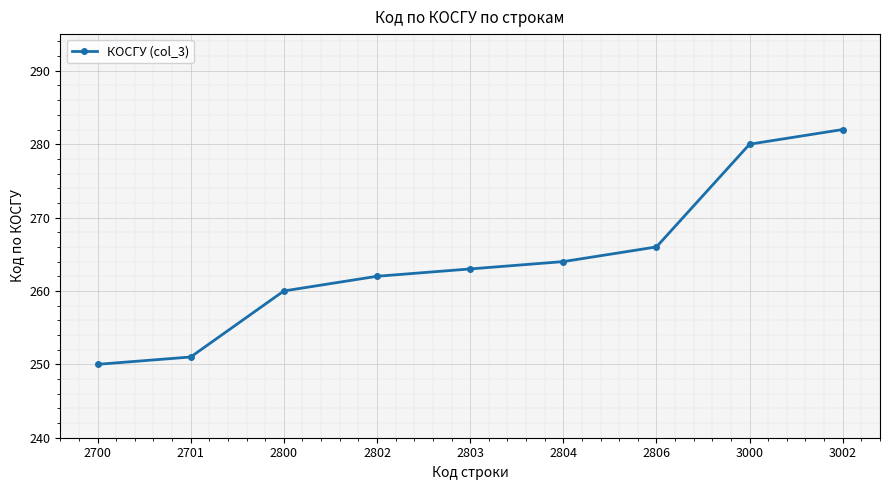

Reading left to right, transcribe all the data shown in this chart.

2700=250	2701=251	2800=260	2802=262	2803=263	2804=264	2806=266	3000=280	3002=282